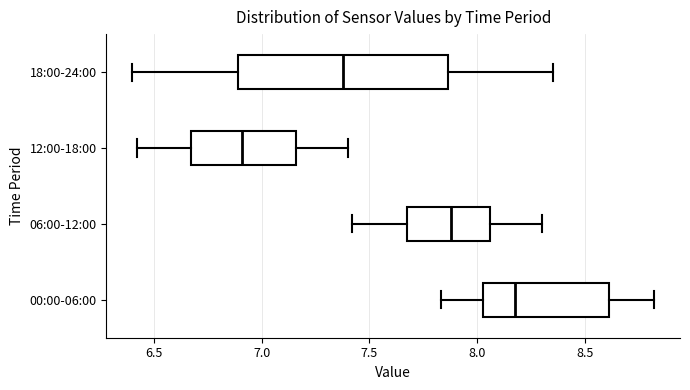

Reading bottom to top, transcribe this box plot: for each box, give where its median line is, the range the box spans, and where its two whiskers end, as read against the x-axis. The values are not printed on the chart, so give them approximately, as read against the axis.

00:00-06:00: median 8.20, box 8.05 to 8.60, whiskers 7.85 to 8.80
06:00-12:00: median 7.90, box 7.65 to 8.05, whiskers 7.40 to 8.30
12:00-18:00: median 6.90, box 6.65 to 7.15, whiskers 6.40 to 7.40
18:00-24:00: median 7.40, box 6.90 to 7.85, whiskers 6.40 to 8.35